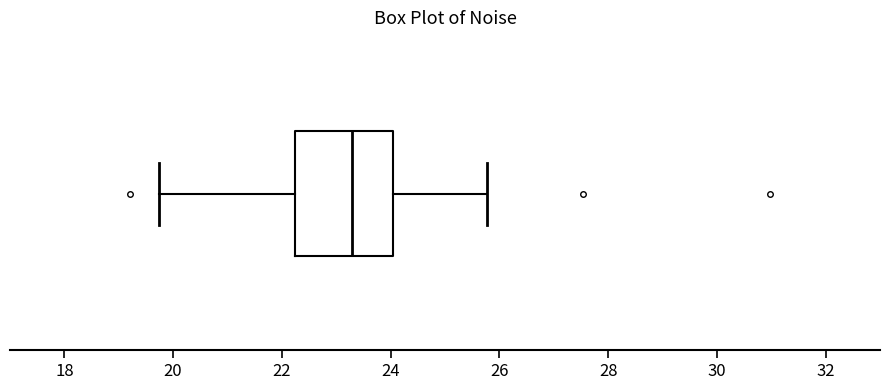

Where is the right edge of the box on the x-axis? The values are not printed on the chart, so give them approximately, as read against the axis.

24.0